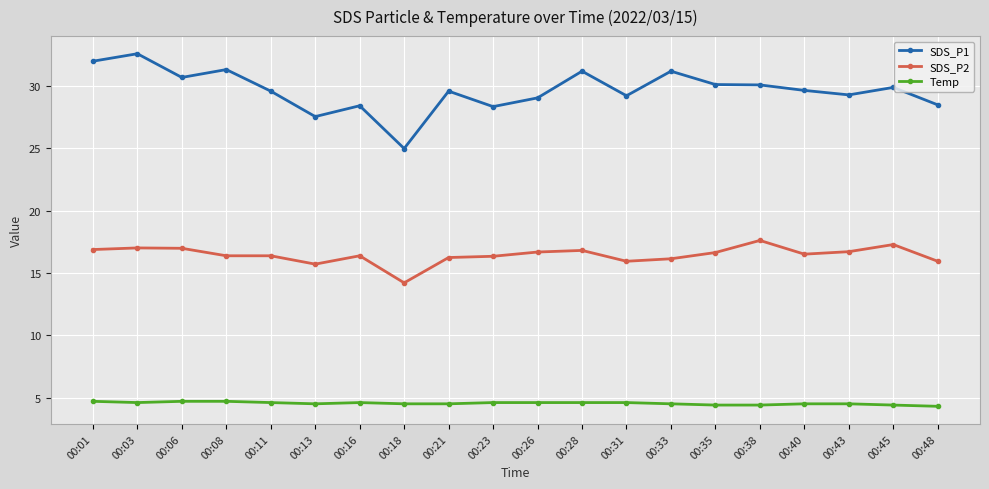

Between 00:01 and 00:33, which series saw the biggest shift?

SDS_P1